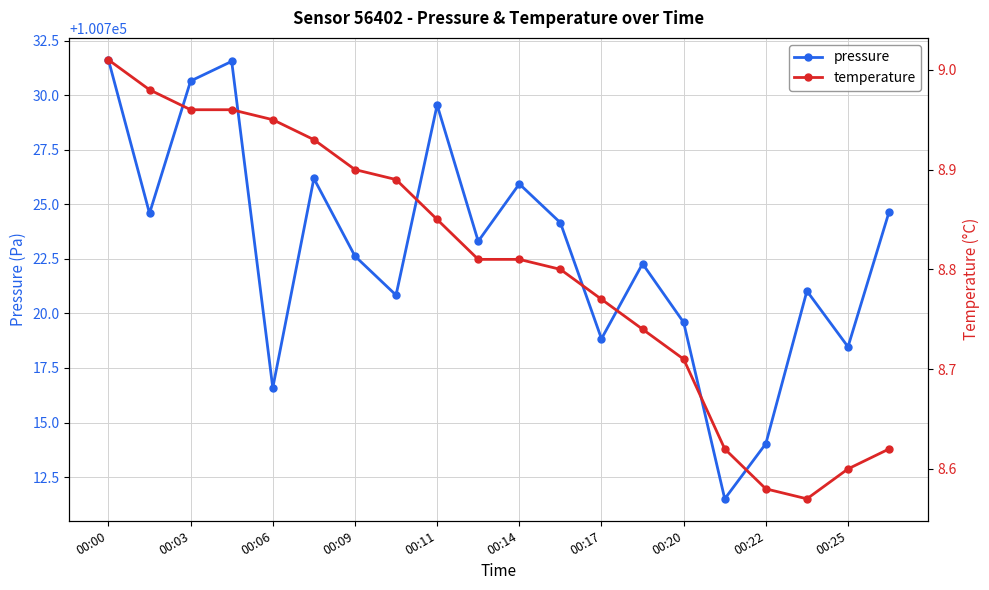

At how many categories does at least one series exceed 95593?

20